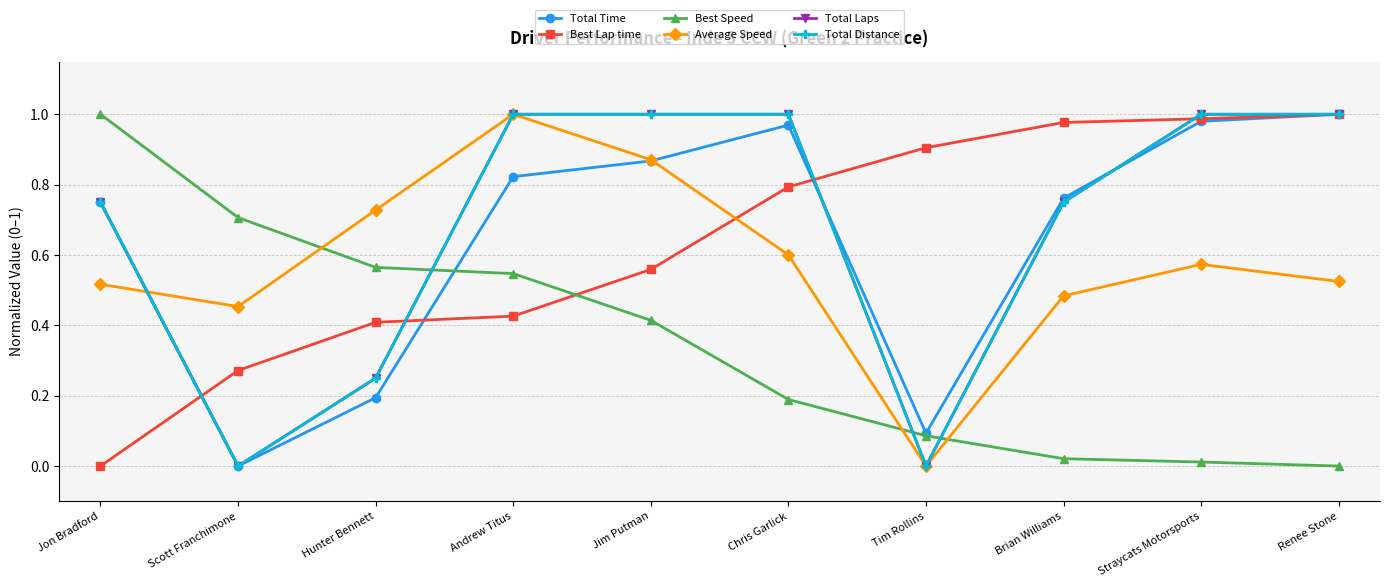

What are all the series names shown in the legend?

Total Time, Best Lap time, Best Speed, Average Speed, Total Laps, Total Distance